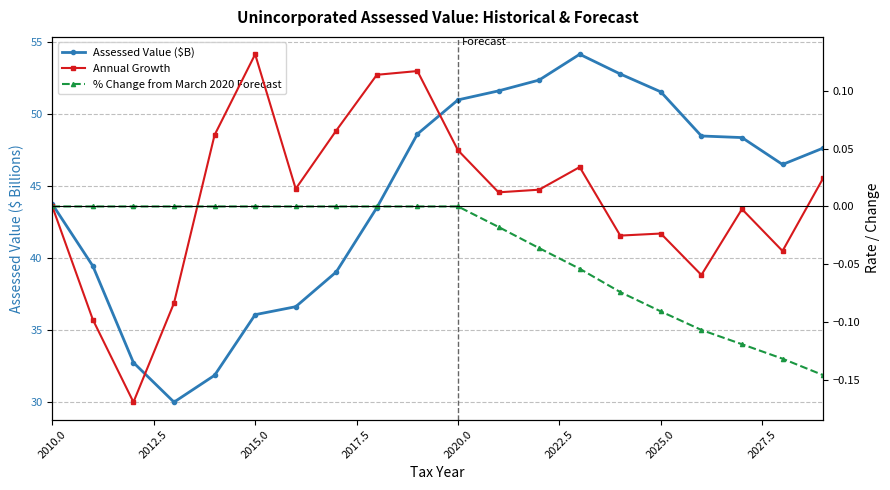

Which series has the largest total across all categories?

Assessed Value ($B)